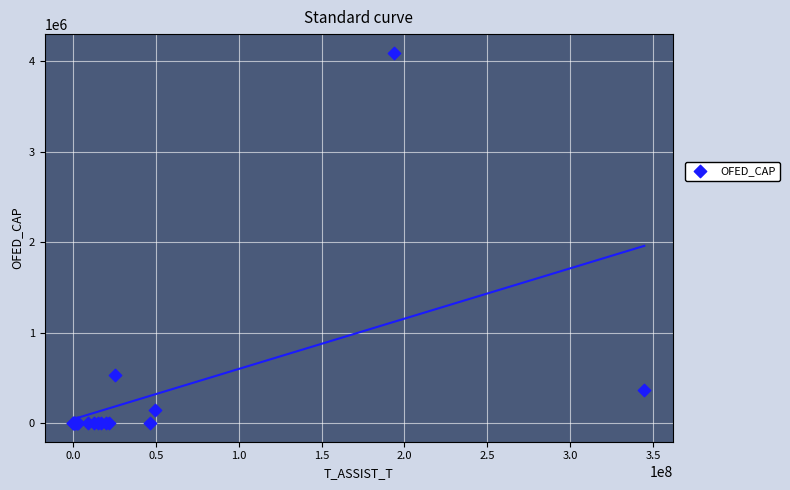

What Y value in the scatter plot is closest to 2047186?

531413